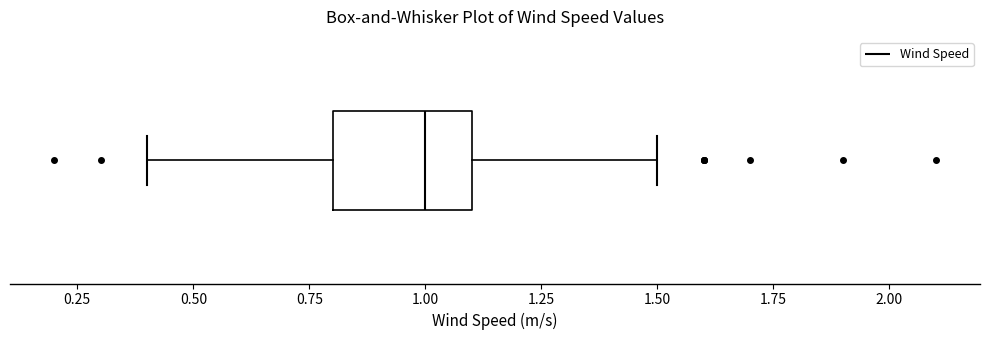

Where does the median line of the box sit on the x-axis? The values are not printed on the chart, so give them approximately, as read against the axis.

1.0